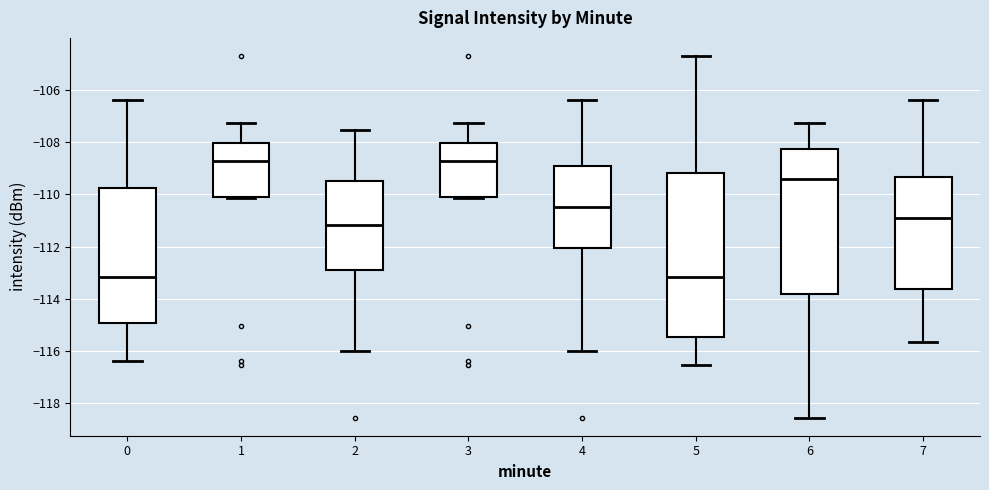

Reading left to right, transcribe this box plot: for each box, give where its median line is, the range the box spans, and where its two whiskers end, as read against the y-axis. The values are not printed on the chart, so give them approximately, as read against the axis.

0: median -113.2, box -115.0 to -109.8, whiskers -116.4 to -106.4
1: median -108.8, box -110.2 to -108.0, whiskers -110.2 to -107.2
2: median -111.2, box -113.0 to -109.4, whiskers -116.0 to -107.6
3: median -108.8, box -110.2 to -108.0, whiskers -110.2 to -107.2
4: median -110.4, box -112.0 to -109.0, whiskers -116.0 to -106.4
5: median -113.2, box -115.4 to -109.2, whiskers -116.6 to -104.6
6: median -109.4, box -113.8 to -108.2, whiskers -118.6 to -107.2
7: median -111.0, box -113.6 to -109.4, whiskers -115.6 to -106.4